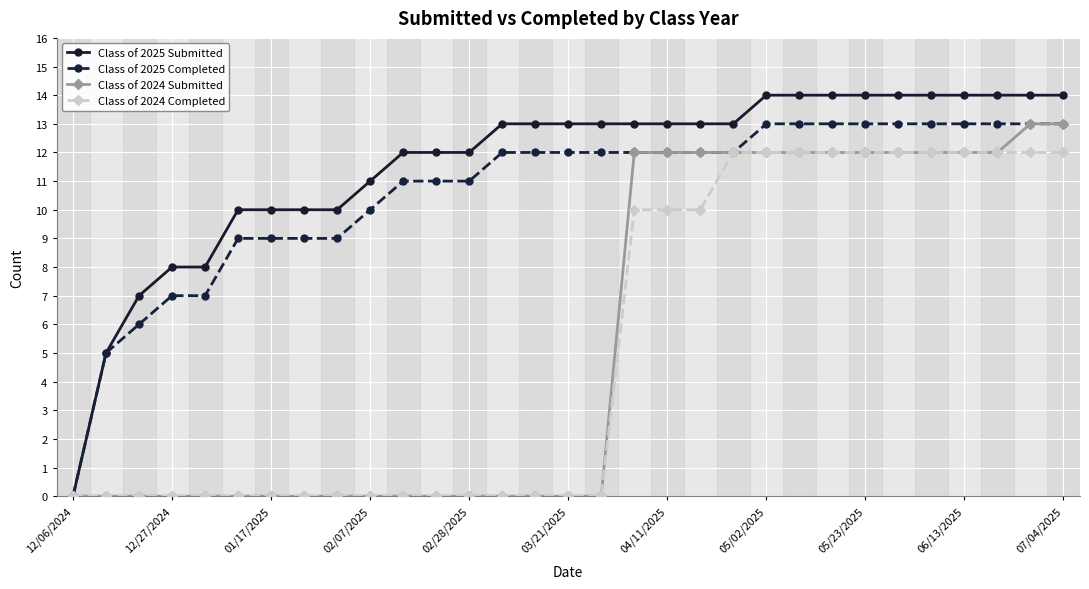

Which series has the largest total across all categories?

Class of 2025 Submitted